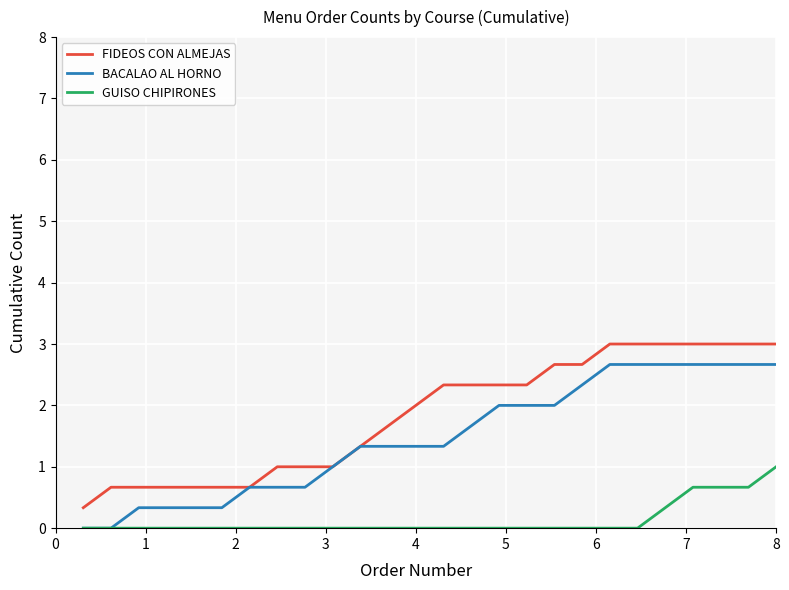

Reading left to right, extract all data points from this chart.

FIDEOS CON ALMEJAS: 0.3	0.7	0.7	0.7	0.7	0.7	0.7	1.0	1.0	1.0	1.3	1.7	2.0	2.3	2.3	2.3	2.3	2.7	2.7	3.0	3.0	3.0	3.0	3.0	3.0	3.0
BACALAO AL HORNO: 0.0	0.0	0.3	0.3	0.3	0.3	0.7	0.7	0.7	1.0	1.3	1.3	1.3	1.3	1.7	2.0	2.0	2.0	2.3	2.7	2.7	2.7	2.7	2.7	2.7	2.7
GUISO CHIPIRONES: 0.0	0.0	0.0	0.0	0.0	0.0	0.0	0.0	0.0	0.0	0.0	0.0	0.0	0.0	0.0	0.0	0.0	0.0	0.0	0.0	0.0	0.3	0.7	0.7	0.7	1.0